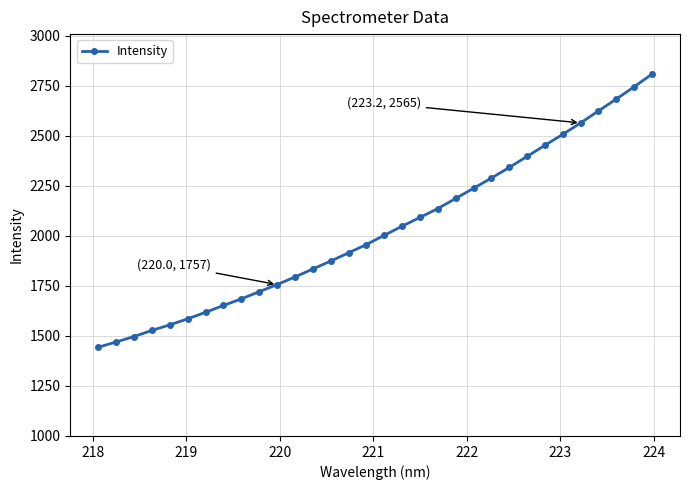

What is the smallest value displayed?

1443.8